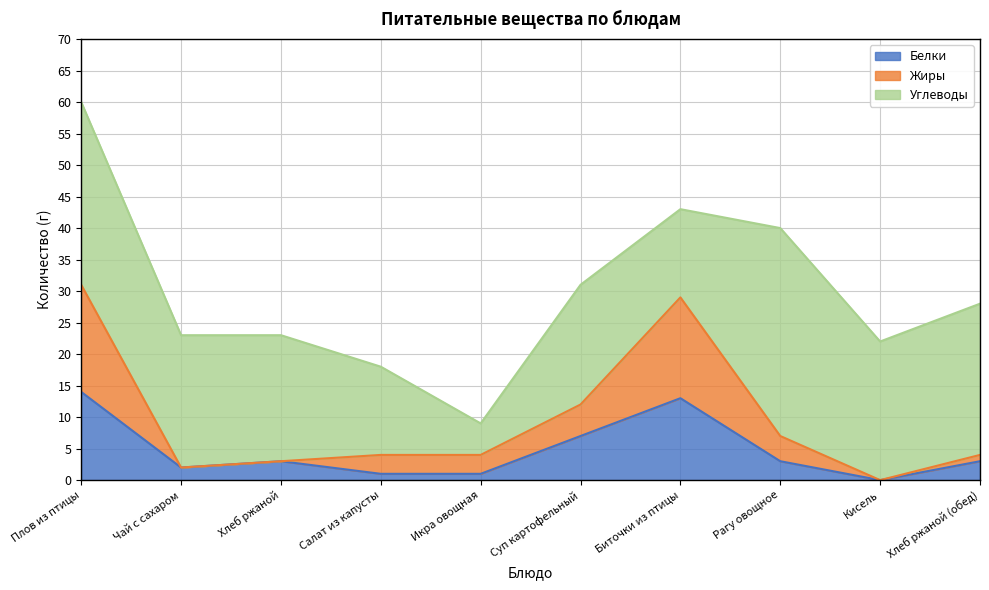

What are all the series names shown in the legend?

Белки, Жиры, Углеводы